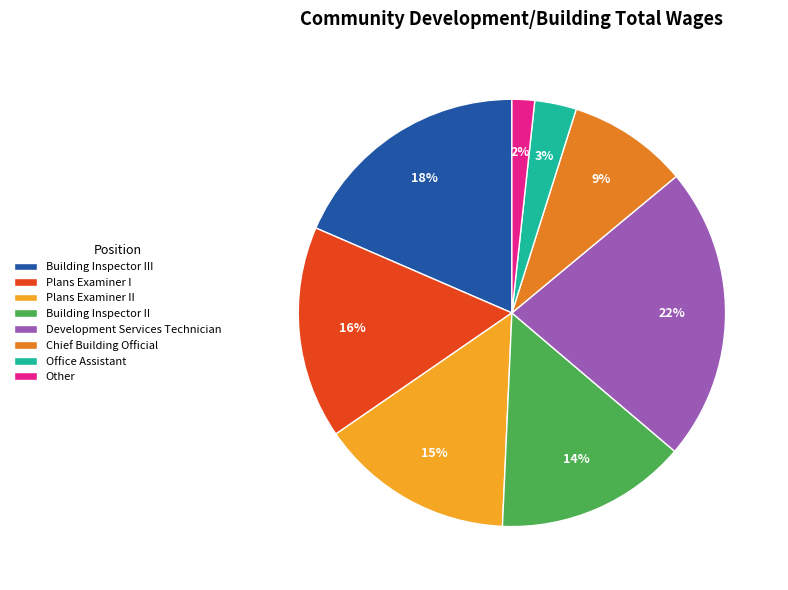

How many segments does this pie chart have?

8